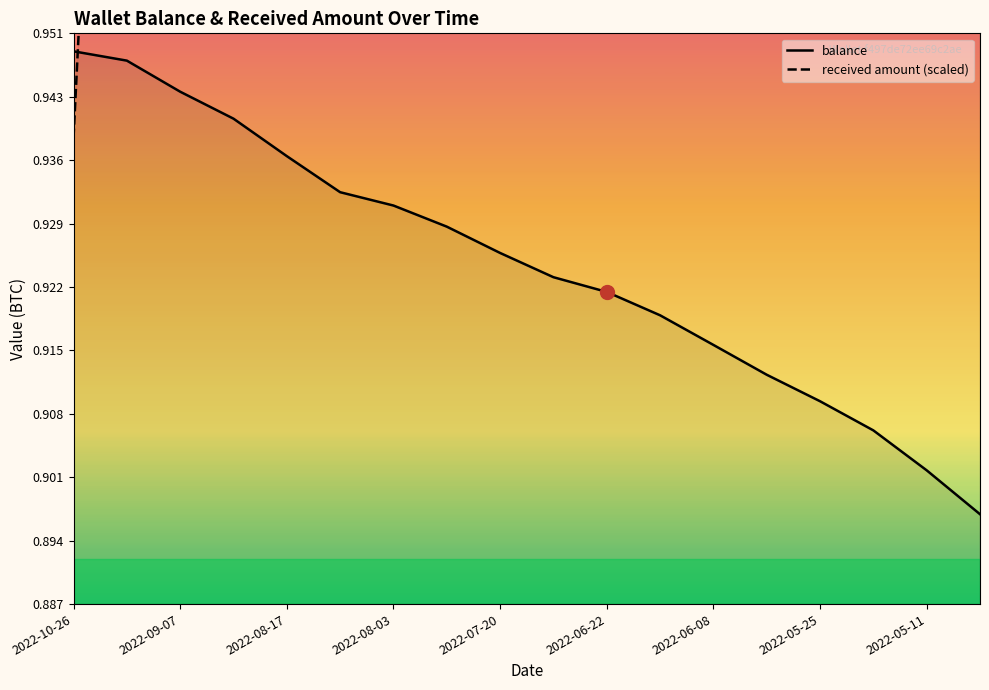

What are all the series names shown in the legend?

balance, received amount (scaled)